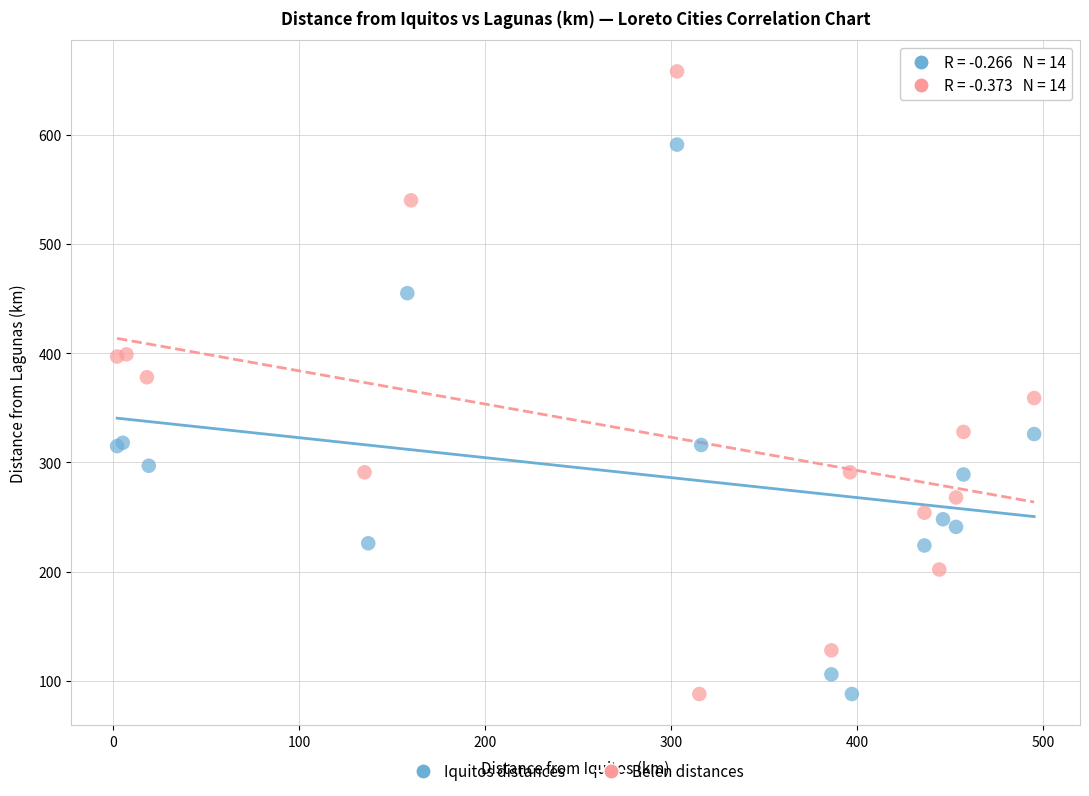

Which series contains the highest Y value?

Belen distances